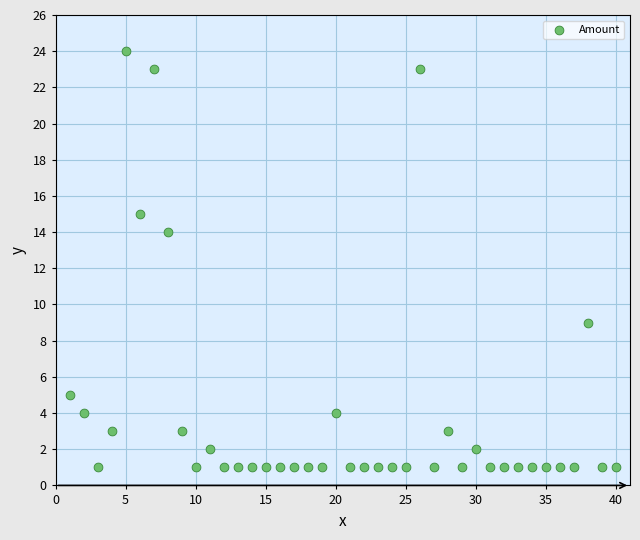

What Y value in the scatter plot is closest to 12?

14